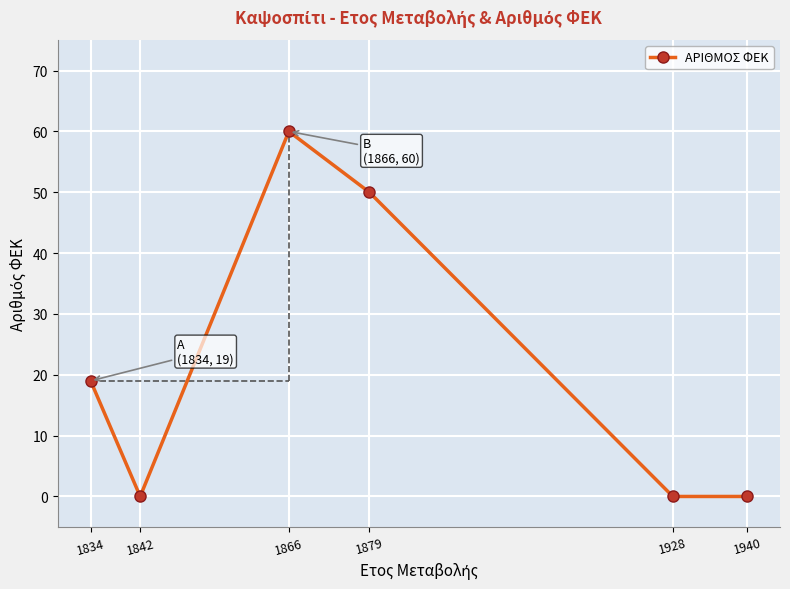

How many values are between 0 and 50?

5